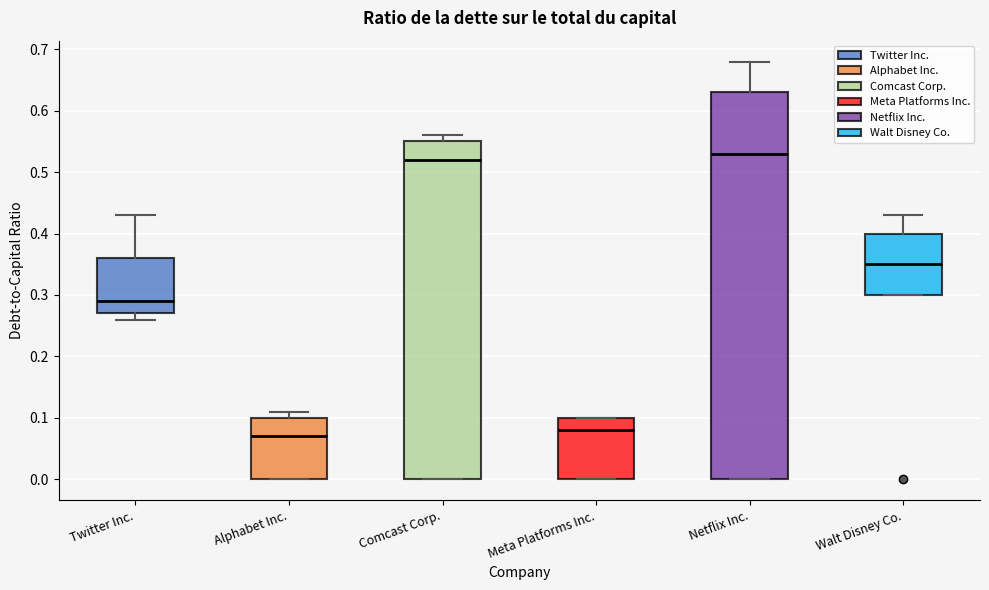

Where does the median line of the box for Walt Disney Co. sit on the y-axis? The values are not printed on the chart, so give them approximately, as read against the axis.

0.35